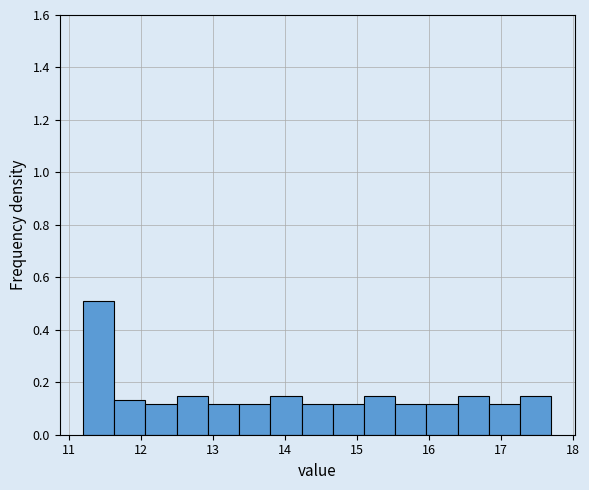

What is the height of the bar covering 15.1 to 15.5 on the x-axis? Neither the bar edges nor the heights are printed on the chart, so give them approximately, as read against the axes.

0.14